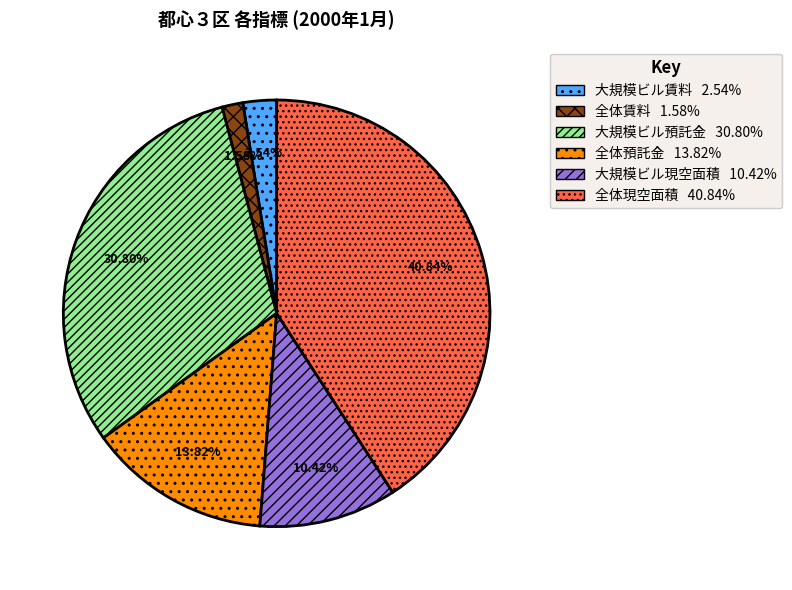

The 全体預託金 slice represents 14% of the pie. True or false?

True